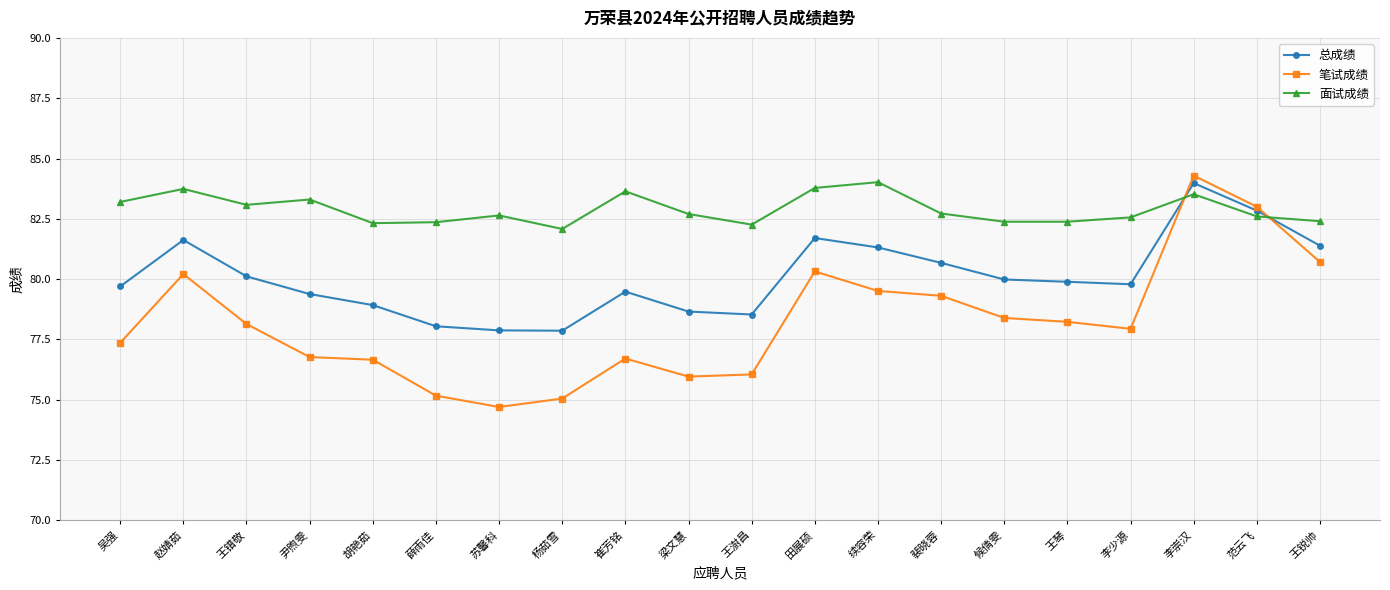

Count the number of categories in the chart.

20